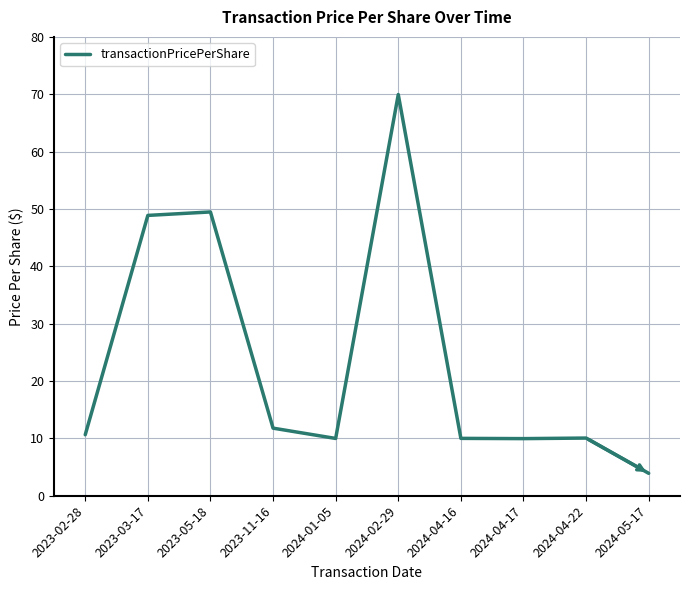

Is it true that the value at 2024-04-16 is 13.7?

False